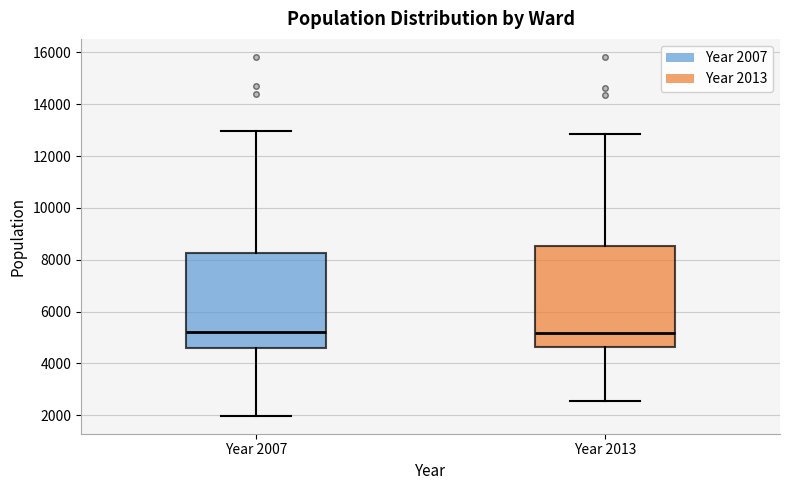

Where does the median line of the box for Year 2013 sit on the y-axis? The values are not printed on the chart, so give them approximately, as read against the axis.

5200